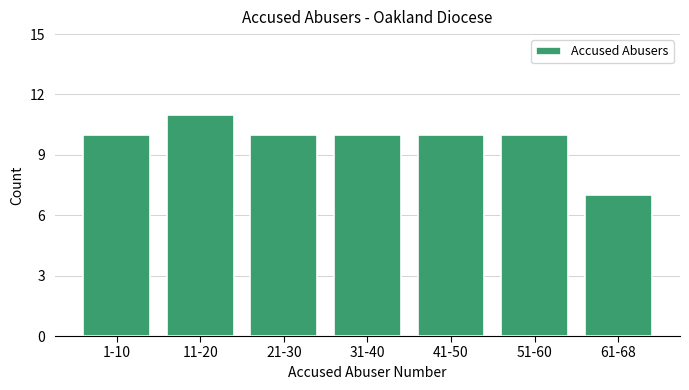

Reading left to right, transcribe all the data shown in this chart.

1-10=10	11-20=11	21-30=10	31-40=10	41-50=10	51-60=10	61-68=7